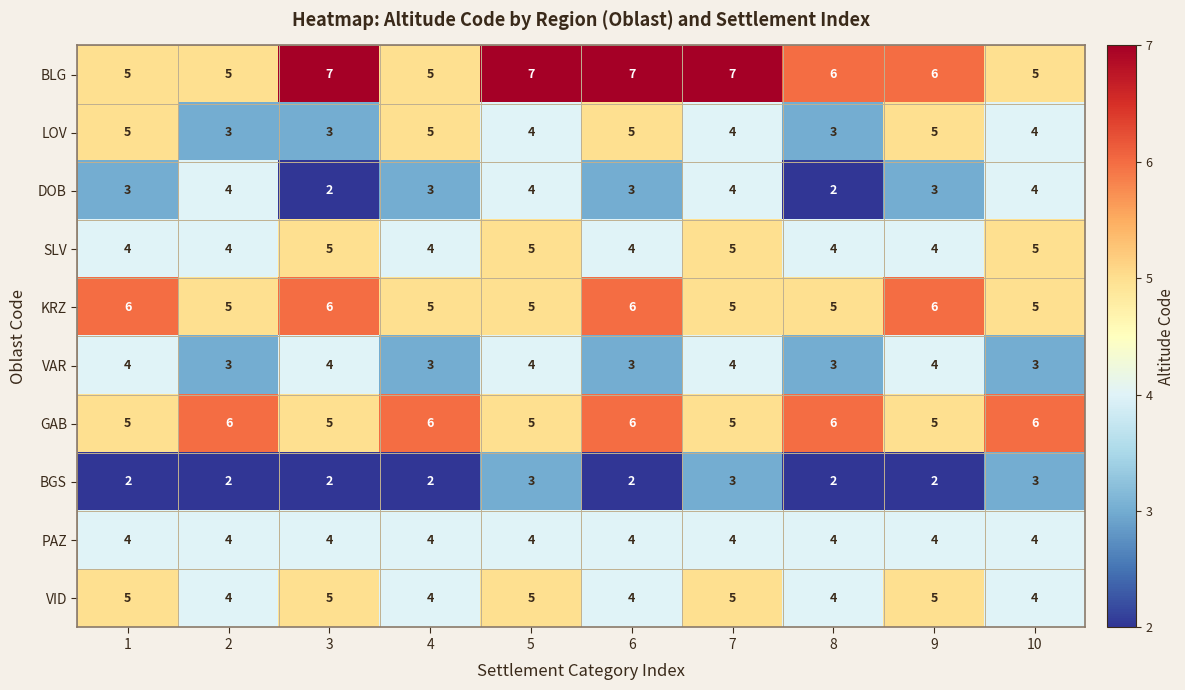

At how many categories does at least one series exceed 2?

10